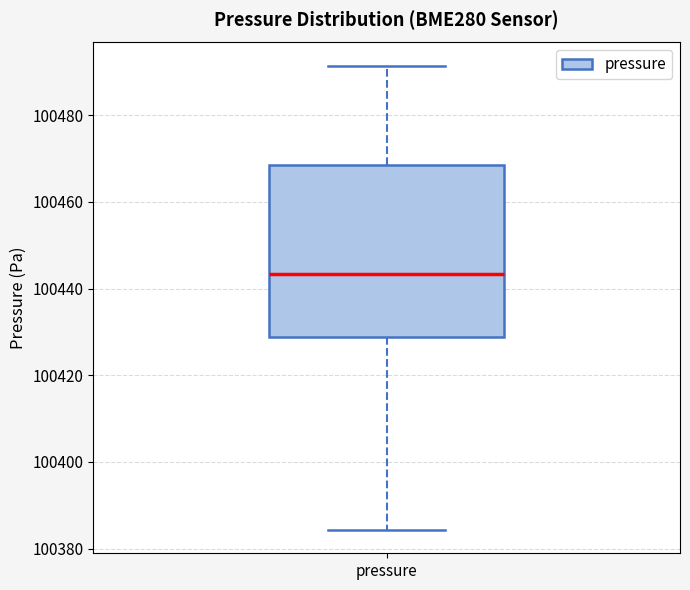

Where does the upper whisker of the box for pressure end on the y-axis? The values are not printed on the chart, so give them approximately, as read against the axis.

100492